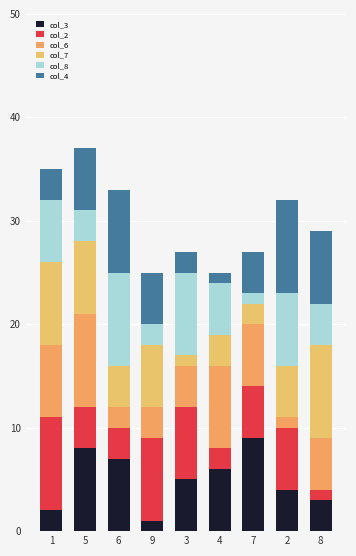

Which series has the largest total across all categories?

col_3